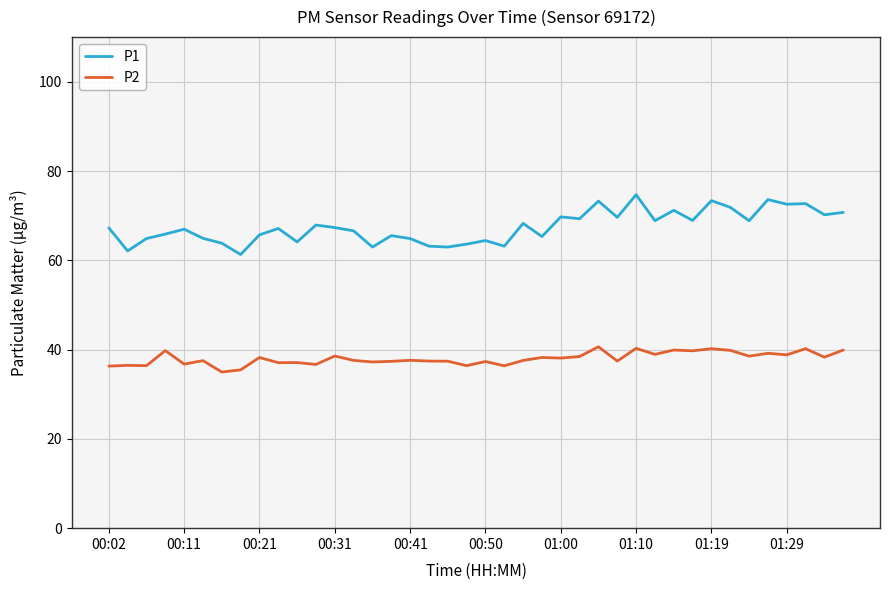

What is the greatest value displayed?

74.7